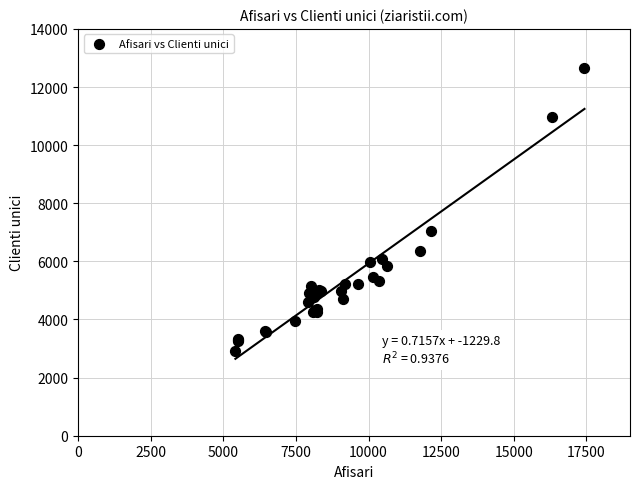

What Y value in the scatter plot is closest to 7780?

7030